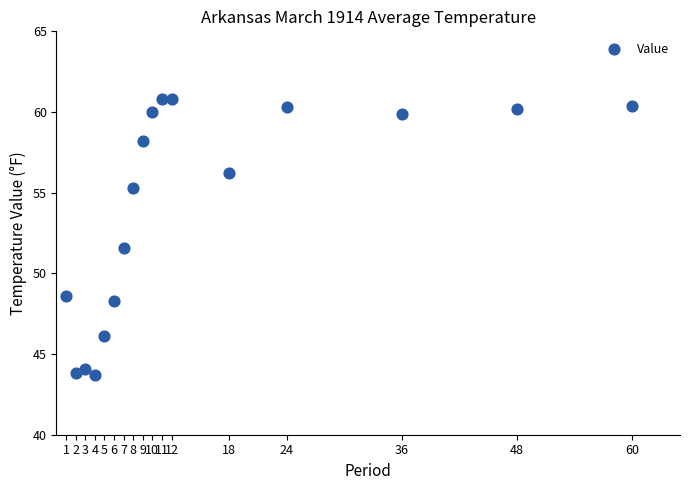

What Y value in the scatter plot is closest to 52?

51.6